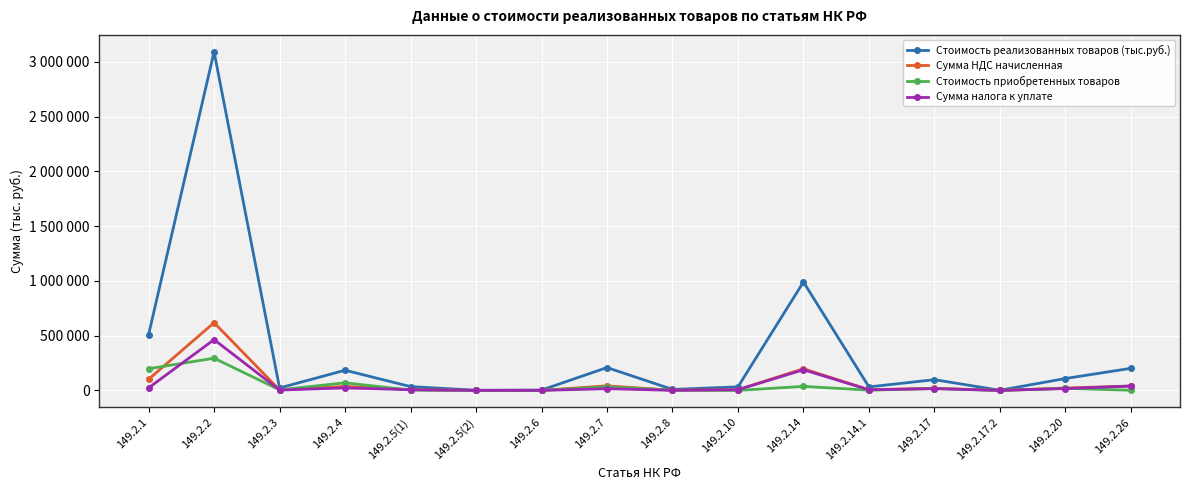

True or false: Сумма НДС начисленная and Стоимость реализованных товаров (тыс.руб.) intersect in this chart.

False